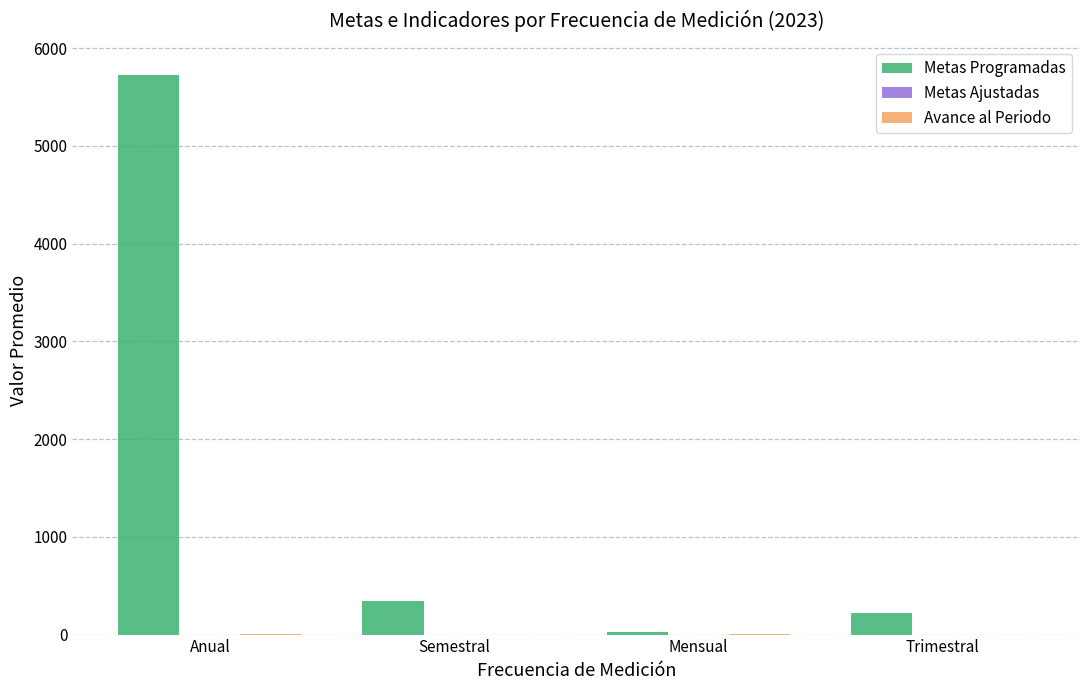

Which category has the highest value in the Metas Programadas series?

Anual